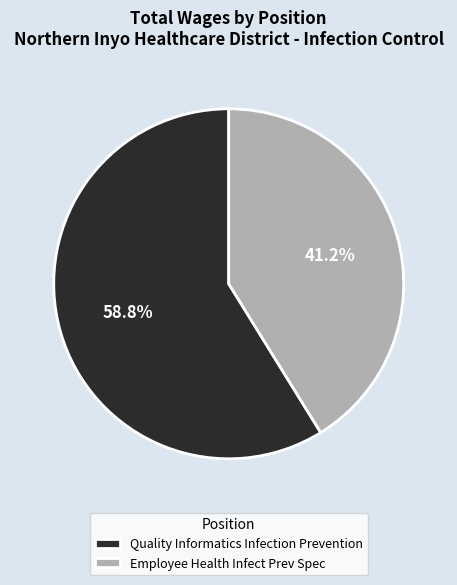

What percentage is the Employee Health Infect Prev Spec slice, to the nearest percent?

41%